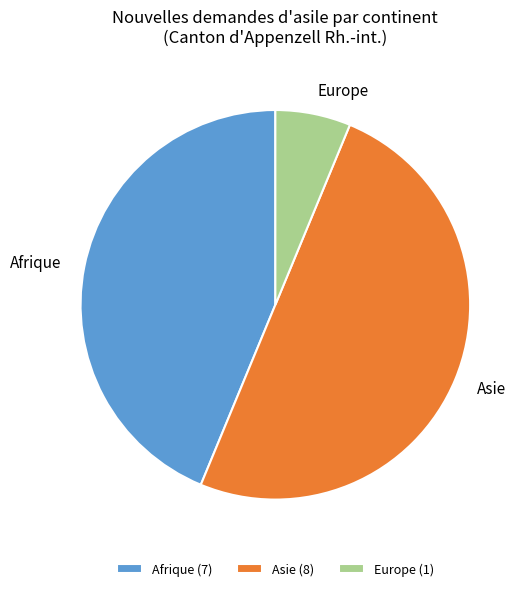

Is Afrique (7) the majority of the pie?

No